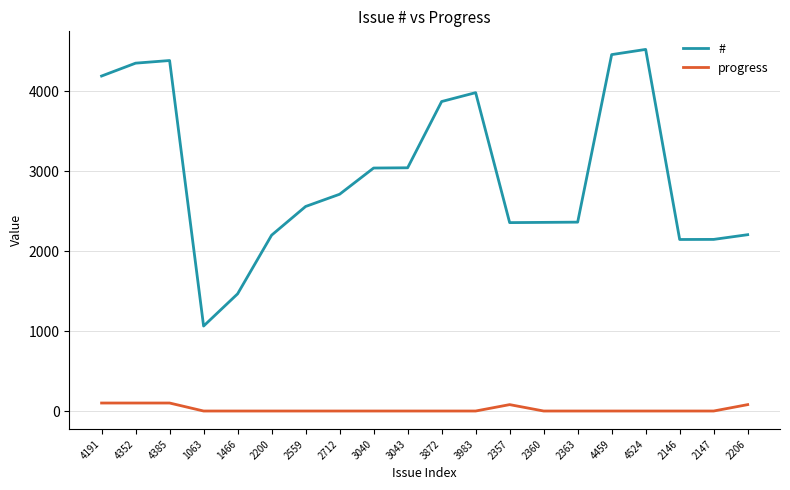

List the series in order of their peak value, highest first.

#, progress